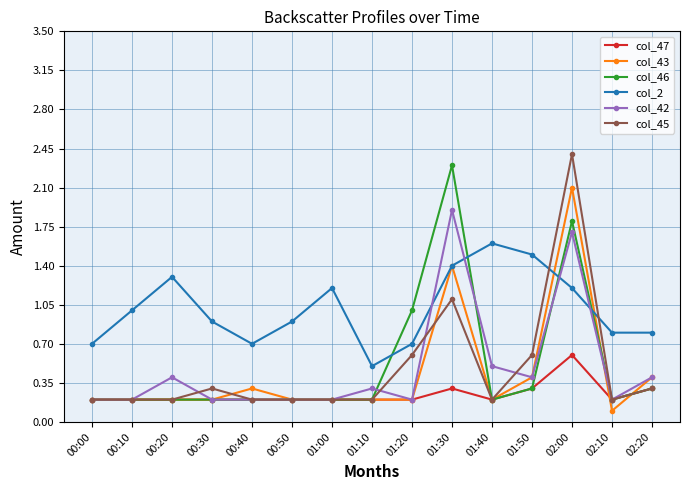

Where is the first local maximum for col_2?

00:20